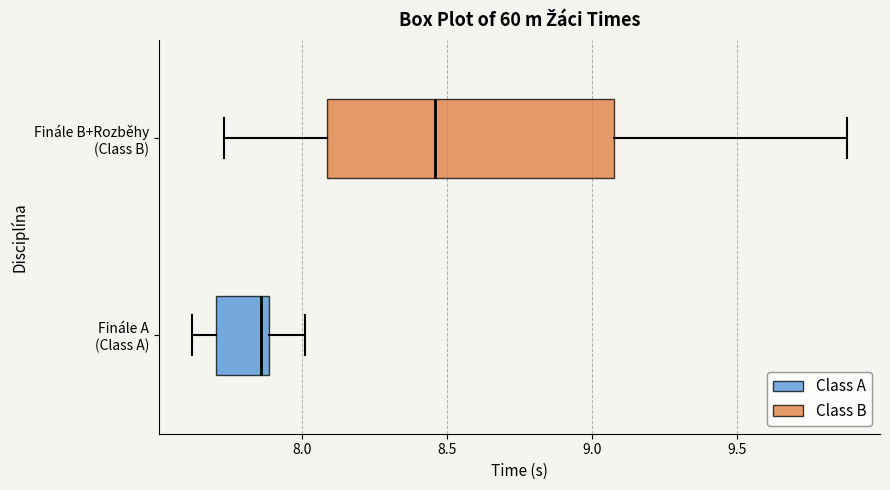

Which box has the furthest to the right median line?

Finále B+Rozběhy (Class B)